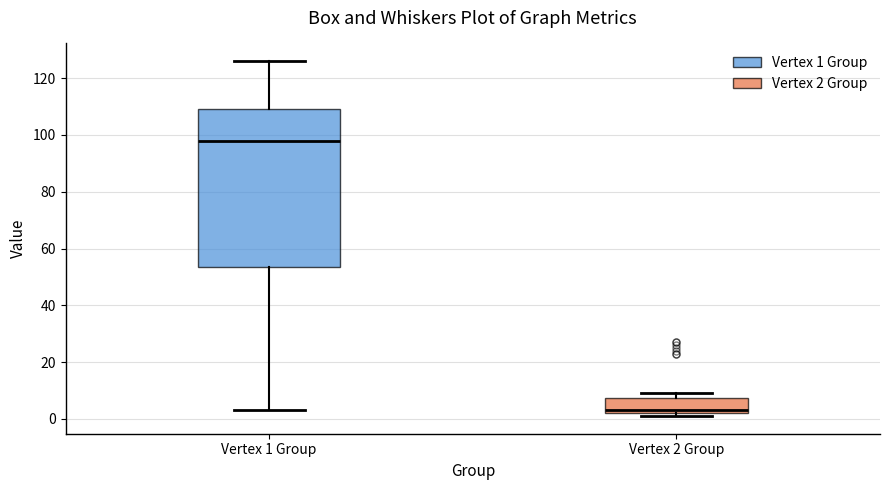

Comparing the boxes themselves (not the whiskers), which one is the tallest?

Vertex 1 Group